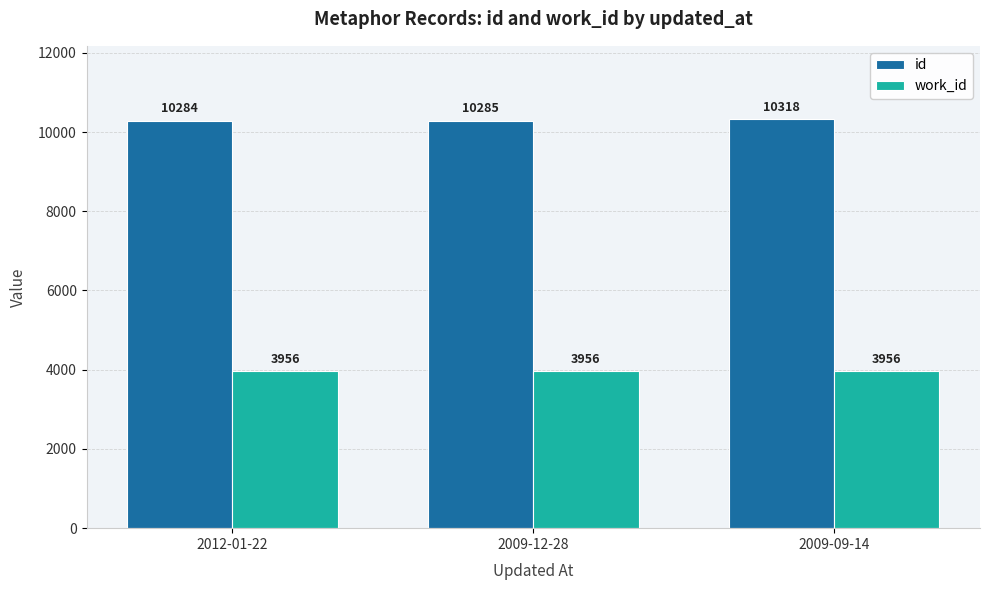

Reading left to right, transcribe all the data shown in this chart.

id: 10284	10285	10318
work_id: 3956	3956	3956